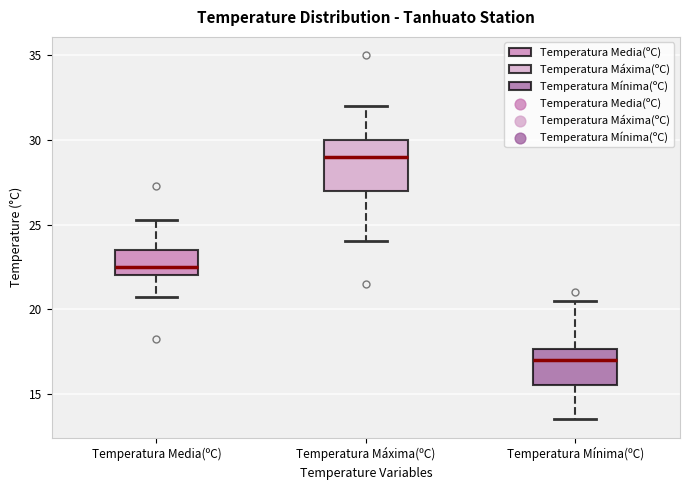

Which box's median line is the highest?

Temperatura Máxima(ºC)